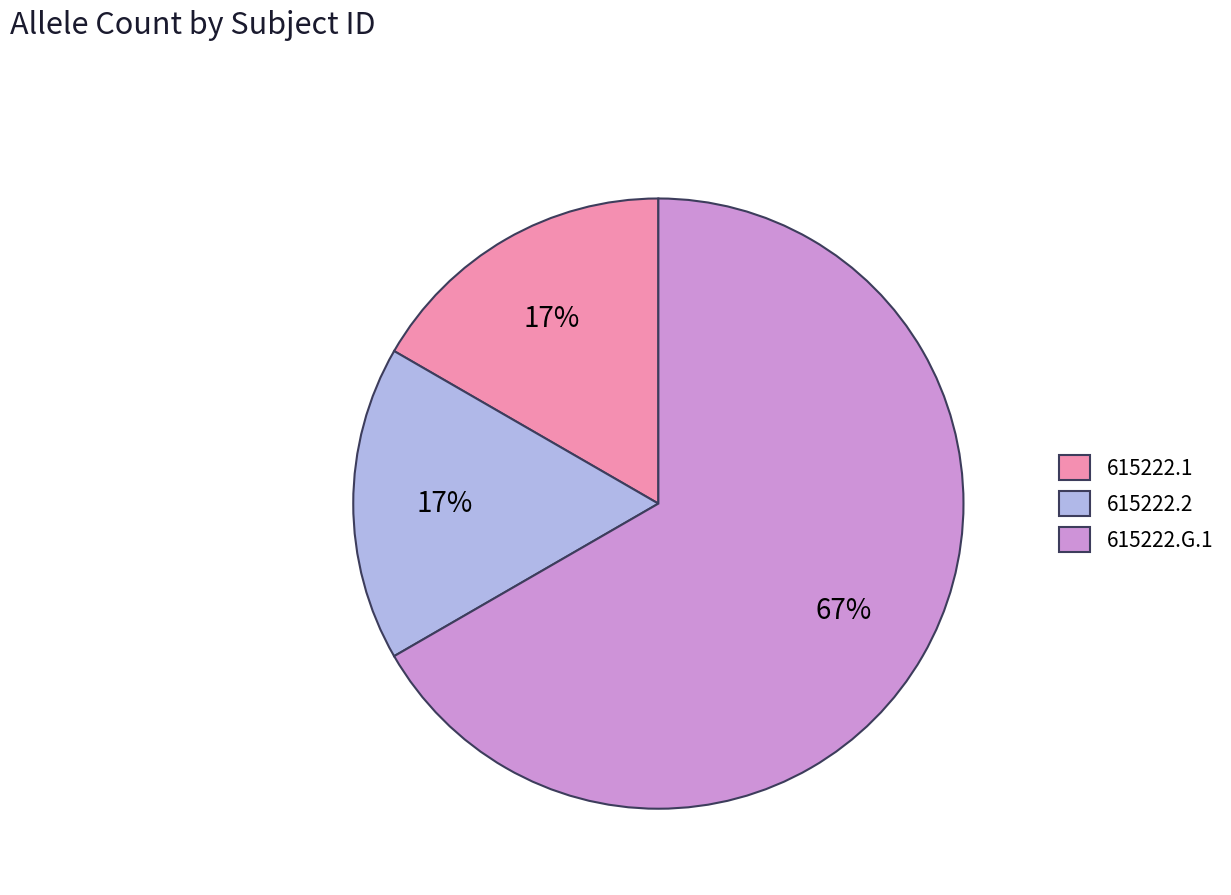

Which has a higher value, 615222.2 or 615222.G.1?

615222.G.1